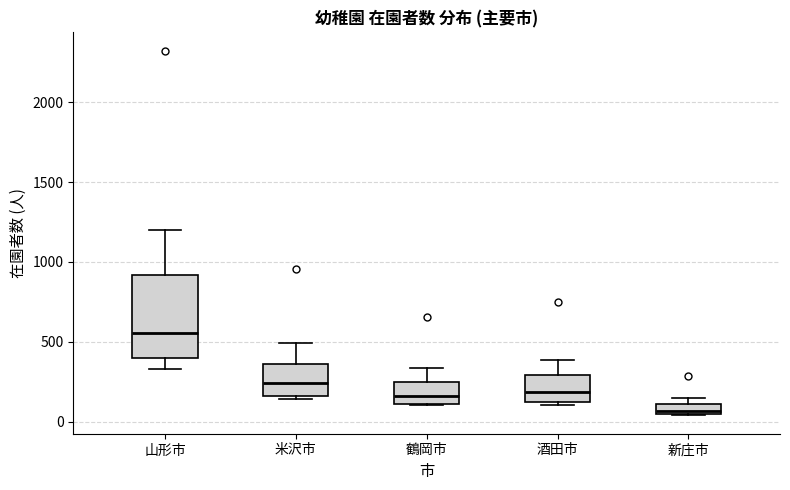

Which box has the highest median line?

山形市